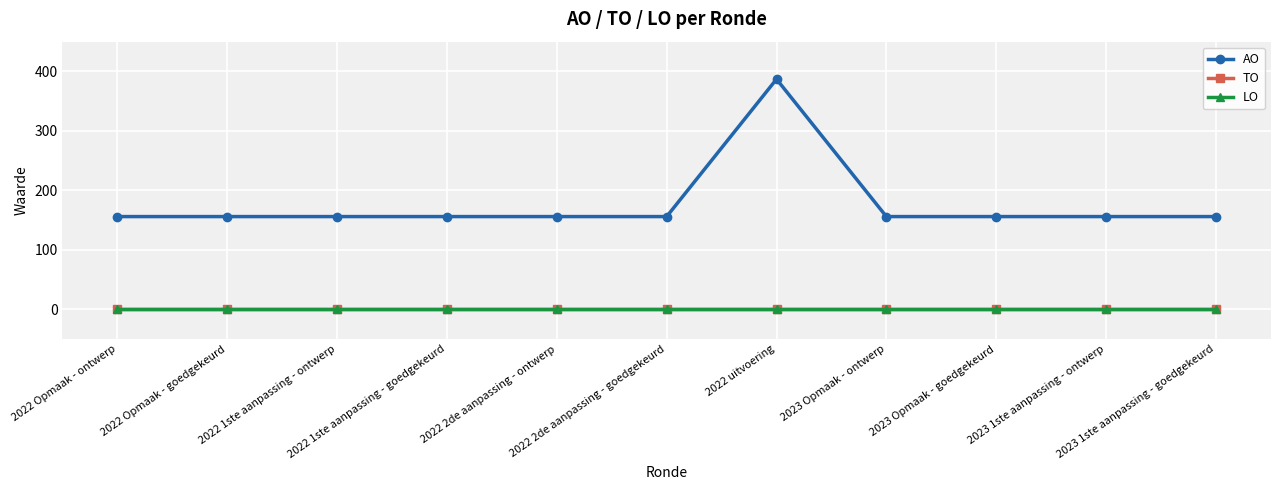

At how many categories does at least one series exceed 344?

1